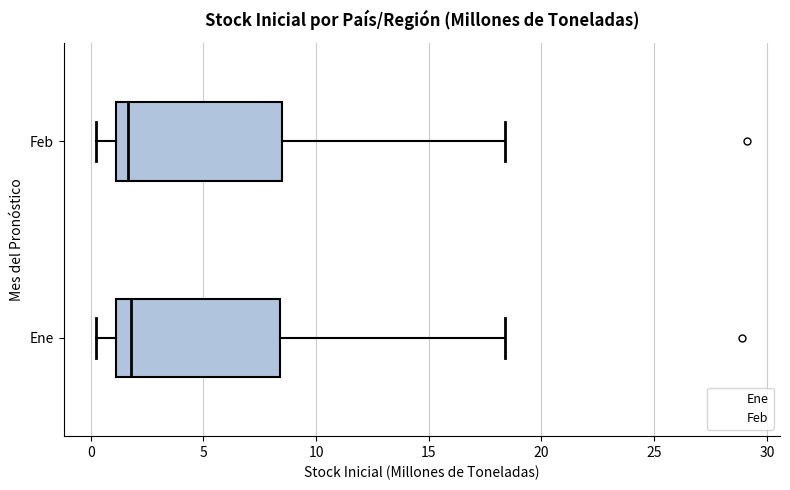

Reading bottom to top, read every box against the x-axis: the position of its median line, the range the box covers, and the ends of its whiskers. The values are not printed on the chart, so give them approximately, as read against the axis.

Ene: median 2.0, box 1.0 to 8.5, whiskers 0.5 to 18.5
Feb: median 1.5, box 1.0 to 8.5, whiskers 0.0 to 18.5